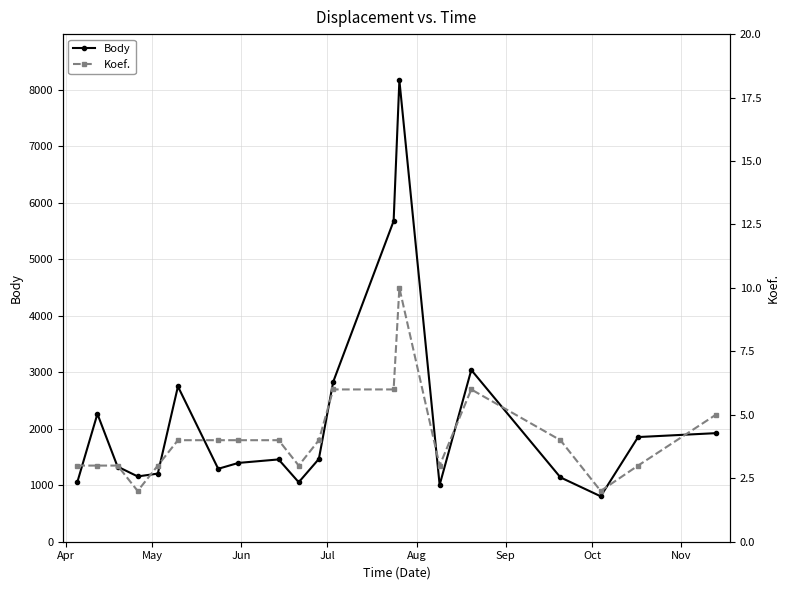

True or false: Body and Koef. intersect in this chart.

False